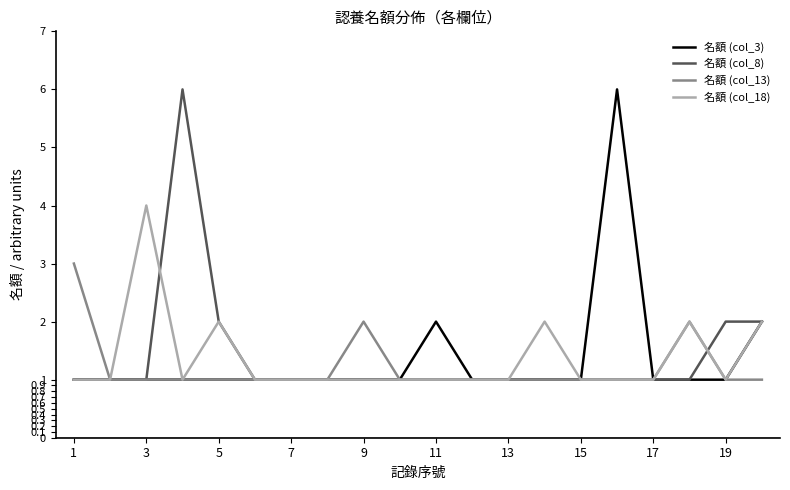

Does the chart display data point markers on the line(s)?

No